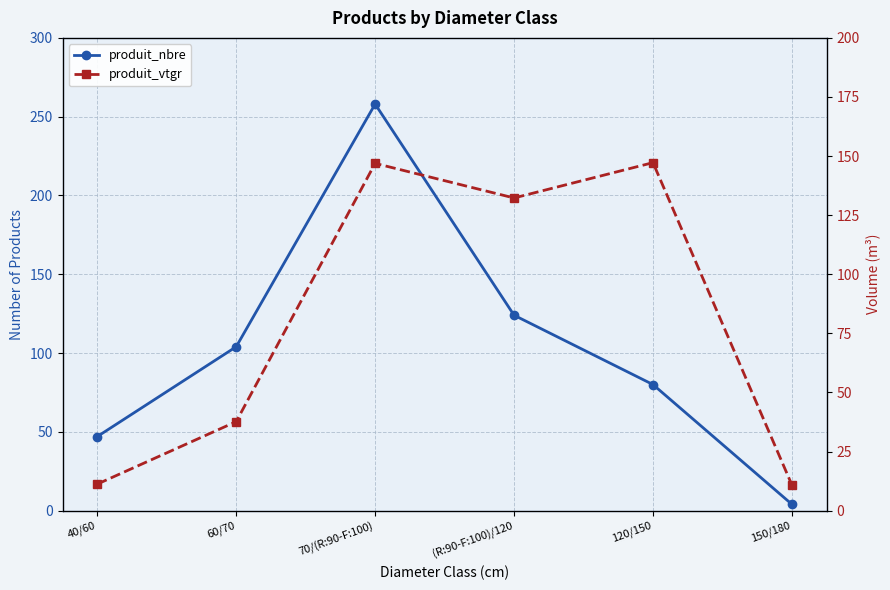

How many data points in produit_vtgr are less than 132?

3